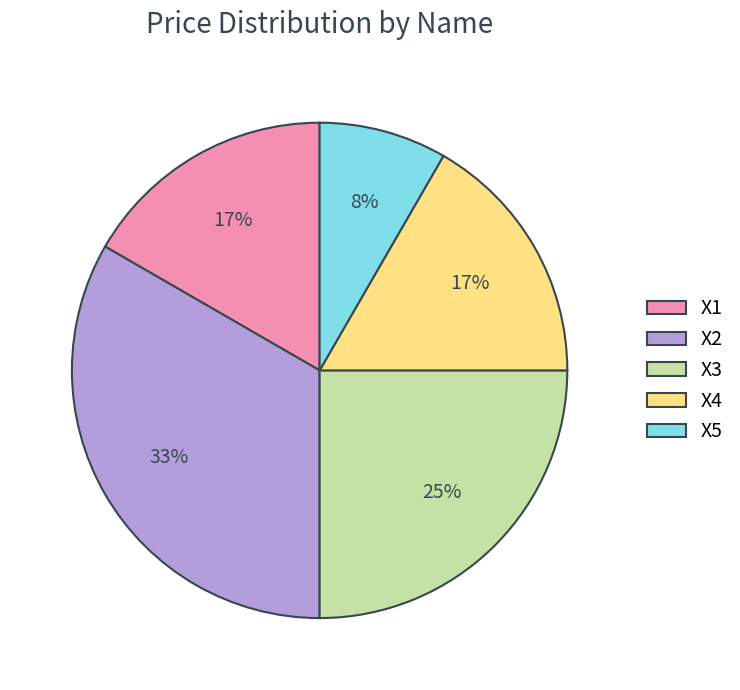

Between X1 and X2, which is larger?

X2